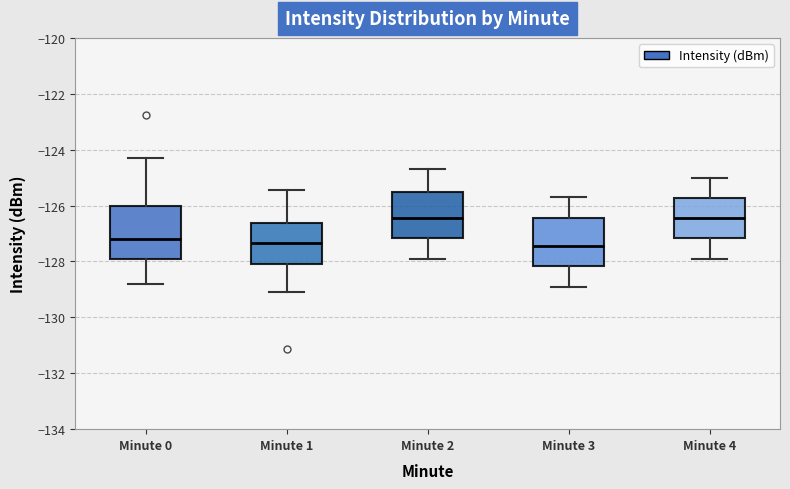

Reading left to right, read every box against the y-axis: the position of its median line, the range the box covers, and the ends of its whiskers. The values are not printed on the chart, so give them approximately, as read against the axis.

Minute 0: median -127.2, box -128.0 to -126.0, whiskers -128.8 to -124.4
Minute 1: median -127.4, box -128.0 to -126.6, whiskers -129.2 to -125.4
Minute 2: median -126.4, box -127.2 to -125.6, whiskers -127.8 to -124.6
Minute 3: median -127.4, box -128.2 to -126.4, whiskers -128.8 to -125.6
Minute 4: median -126.4, box -127.2 to -125.8, whiskers -127.8 to -125.0